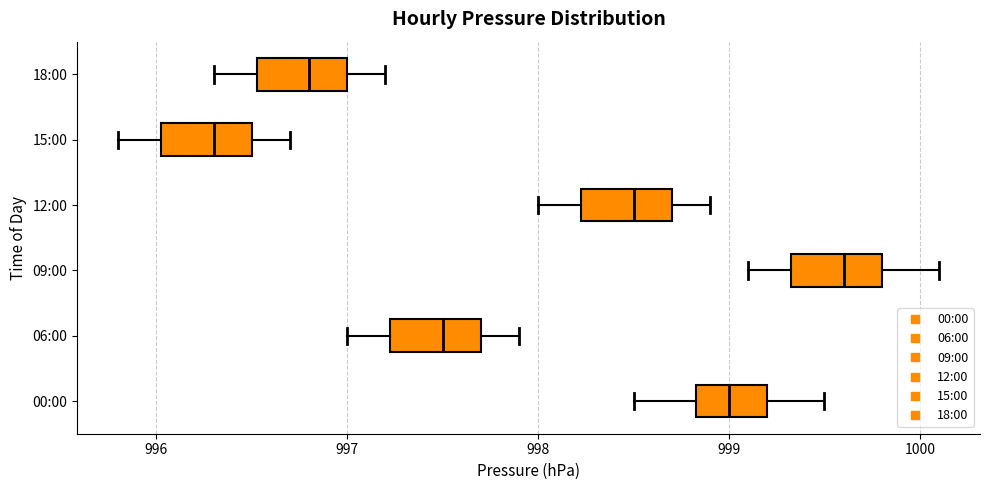

Which box's median line is the furthest to the right?

09:00